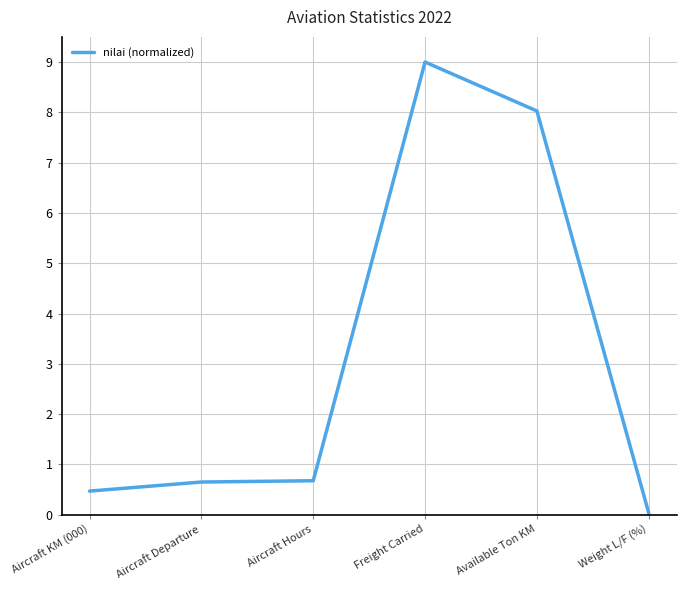

What is the ratio of the value at Aircraft Departure to the value at Freight Carried?

0.1